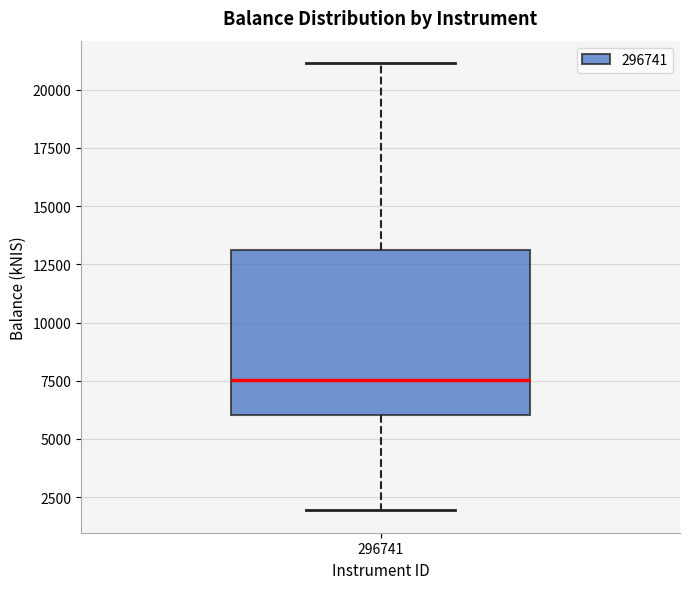

Transcribe this box plot: give where the median line is, the range the box spans, and where the two whiskers end, as read against the y-axis. The values are not printed on the chart, so give them approximately, as read against the axis.

median 7500, box 6000 to 13000, whiskers 2000 to 21000